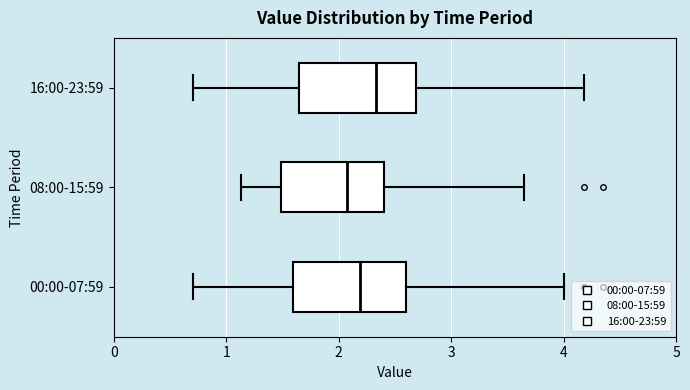

Where does the median line of the box for 00:00-07:59 sit on the x-axis? The values are not printed on the chart, so give them approximately, as read against the axis.

2.2